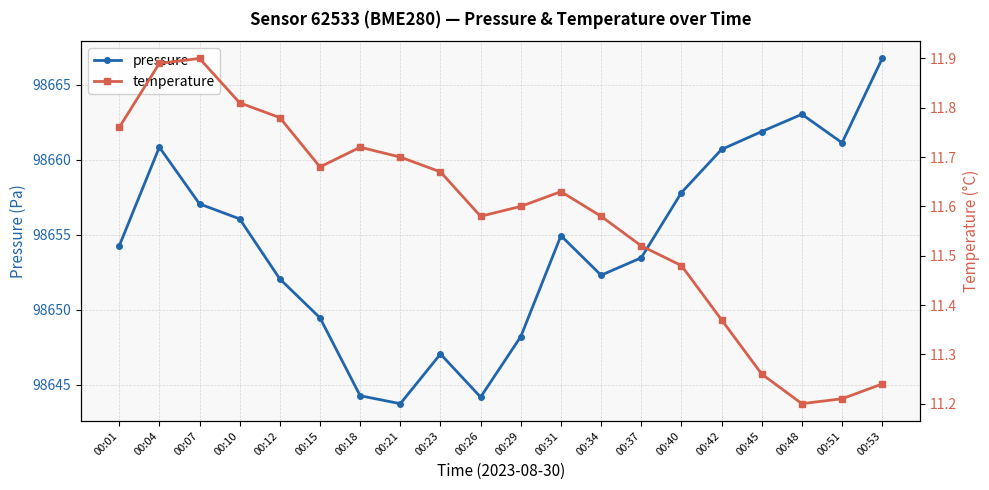

What is the minimum value shown in the chart?

11.2